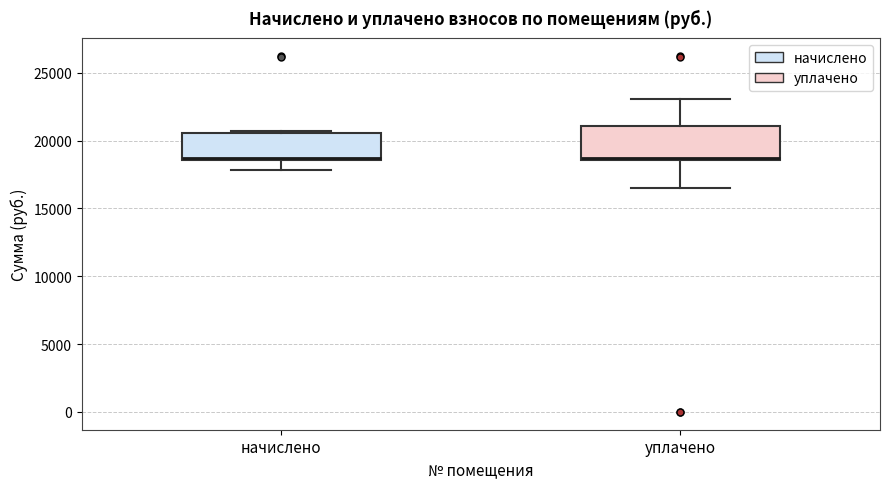

Where does the lower whisker of the box for уплачено end on the y-axis? The values are not printed on the chart, so give them approximately, as read against the axis.

16500